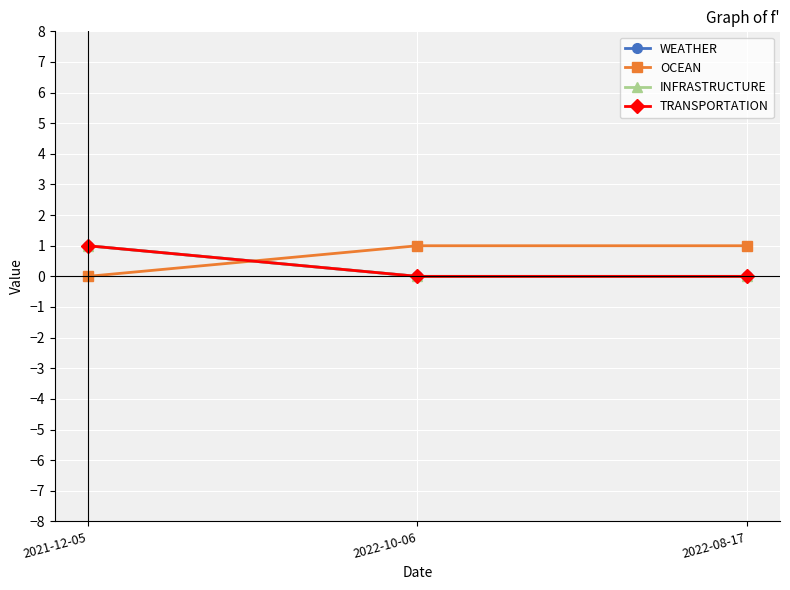

Does the chart have visible grid lines?

Yes